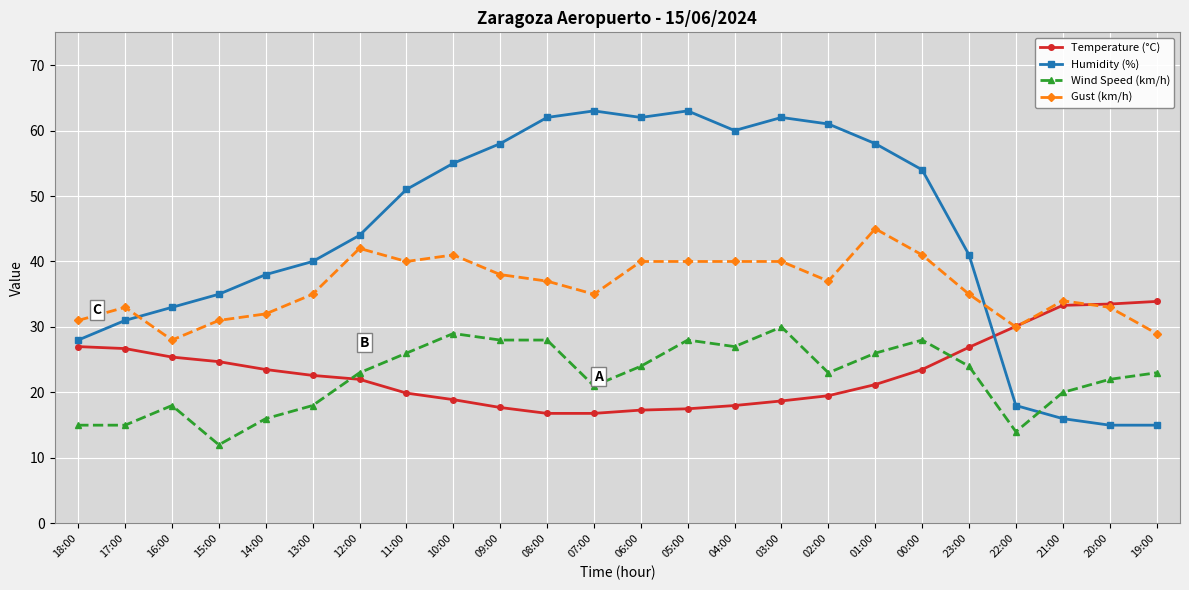

Is it true that Temperature (°C) equals 19.5 at 02:00?

True